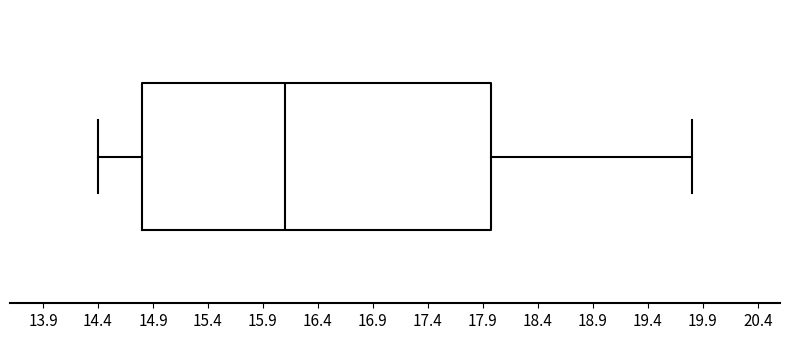

Transcribe this box plot: give where the median line is, the range the box spans, and where the two whiskers end, as read against the x-axis. The values are not printed on the chart, so give them approximately, as read against the axis.

median 16.1, box 14.8 to 18.0, whiskers 14.4 to 19.8